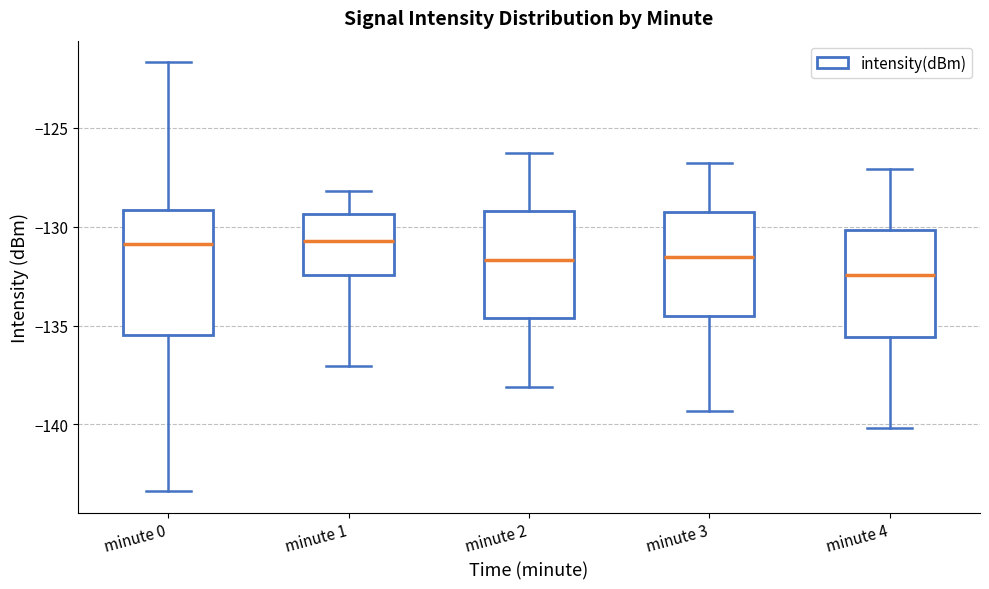

Which box's median line is the lowest?

minute 4